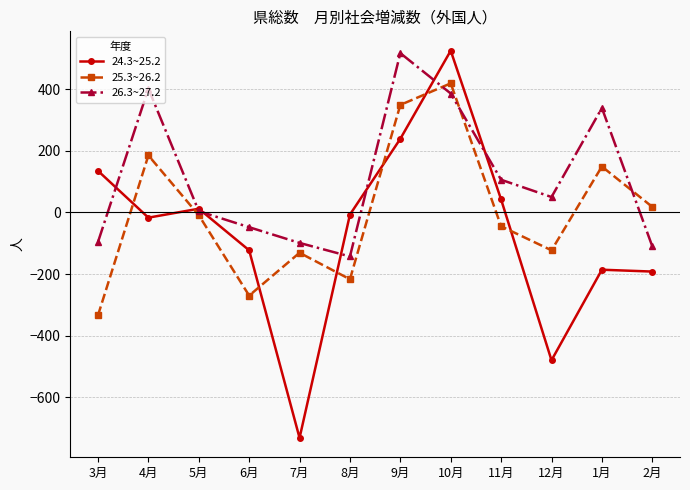

What is the label of the 8th point from the left?

10月